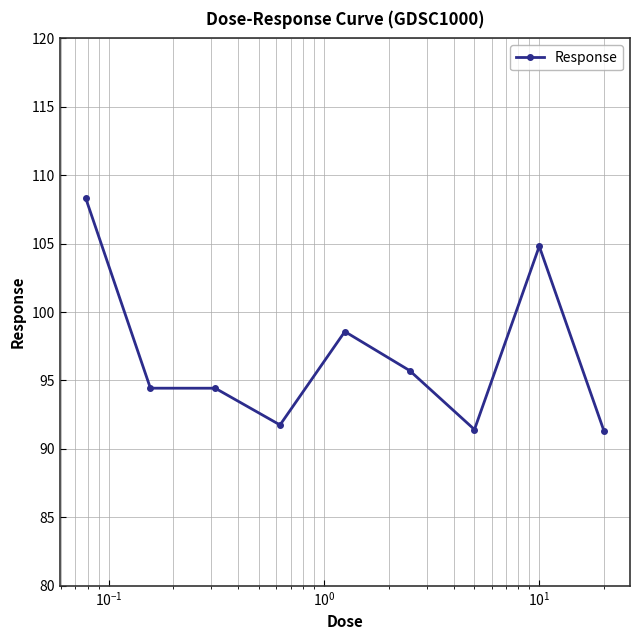

What is the maximum value shown in the chart?

108.3